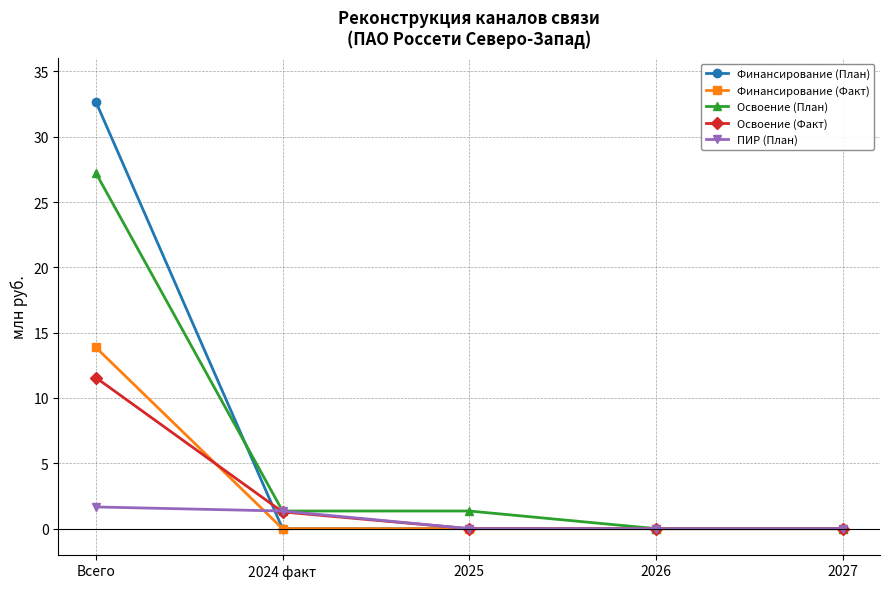

Reading right to left, what are all the values shown in this chart?

Финансирование (План): 2027=0.0	2026=0.0	2025=0.0	2024 факт=0.0	Всего=32.7
Финансирование (Факт): 2027=0.0	2026=0.0	2025=0.0	2024 факт=0.0	Всего=13.9
Освоение (План): 2027=0.0	2026=0.0	2025=1.4	2024 факт=1.4	Всего=27.2
Освоение (Факт): 2027=0.0	2026=0.0	2025=0.0	2024 факт=1.3	Всего=11.6
ПИР (План): 2027=0.0	2026=0.0	2025=0.0	2024 факт=1.4	Всего=1.7